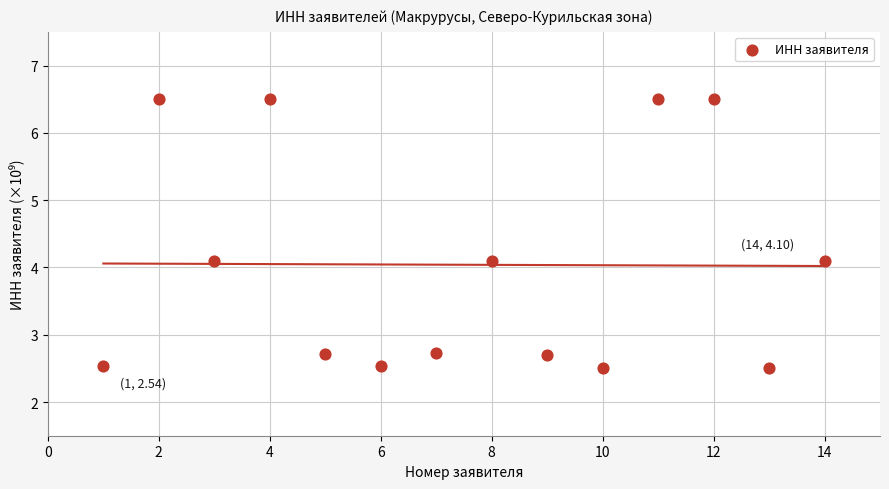

What is the range of X values (max minus min)?

13.0